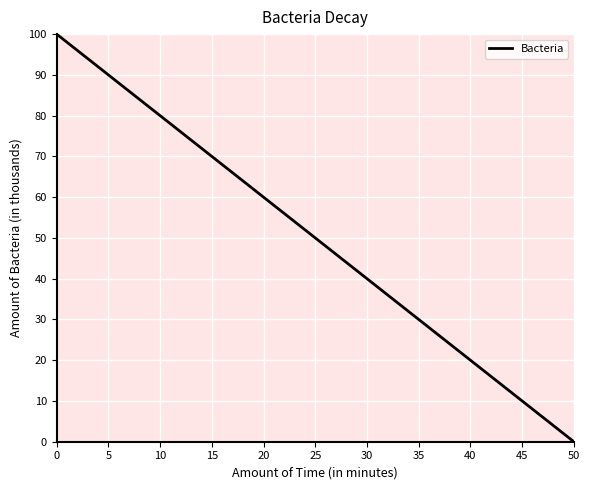

True or false: the data has more than 1 interior local peaks.

False